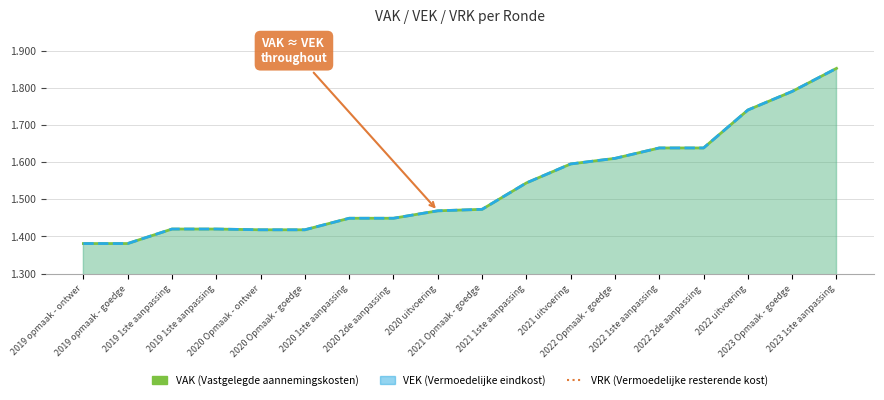

Reading right to left, transcribe all the data shown in this chart.

VAK lijn: 1852	1790	1740	1638	1638	1610	1595	1544	1473	1469	1449	1449	1418	1418	1420	1420	1381	1381
VEK lijn: 1852	1790	1740	1638	1638	1610	1595	1544	1473	1469	1449	1449	1418	1418	1420	1420	1381	1381
VRK (Vermoedelijke resterende kost): 0	0	0	0	0	0	0	0	0	0	0	0	0	0	0	0	0	0